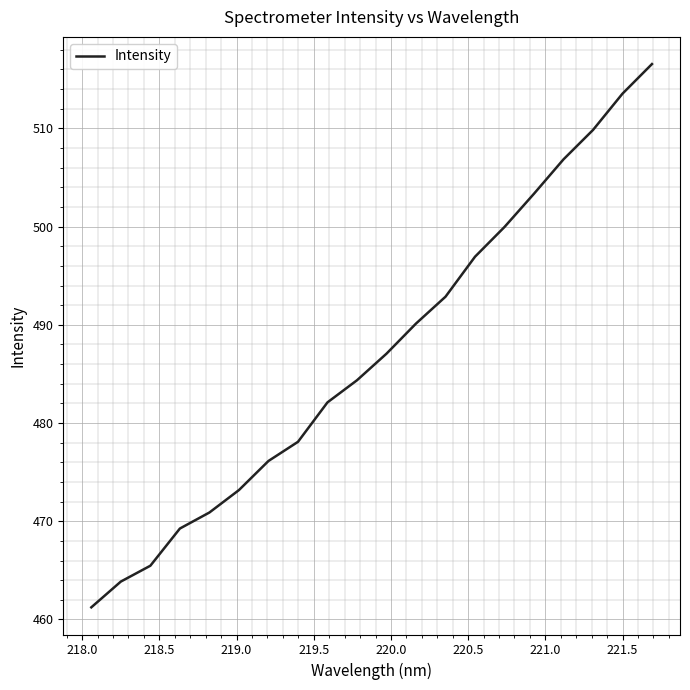

What is the difference between the maximum and minimum values?

55.3